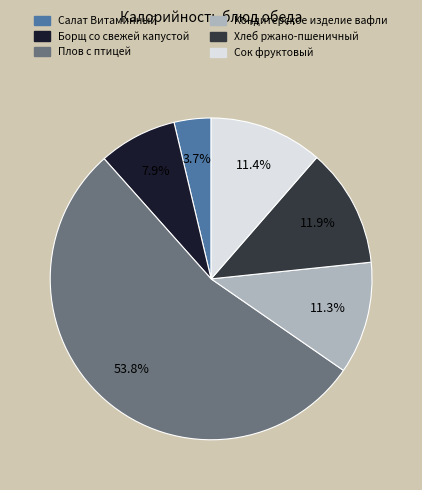

To the nearest percent, what percentage of the pie is Хлеб ржано-пшеничный?

12%